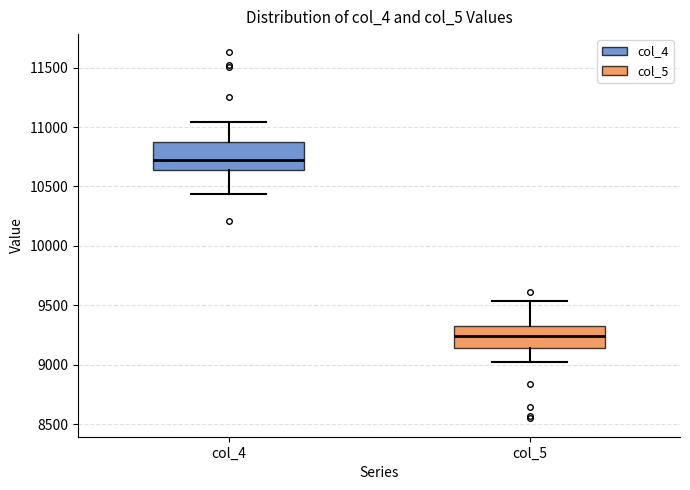

Reading left to right, read every box against the y-axis: the position of its median line, the range the box covers, and the ends of its whiskers. The values are not printed on the chart, so give them approximately, as read against the axis.

col_4: median 10700, box 10650 to 10900, whiskers 10450 to 11050
col_5: median 9250, box 9150 to 9300, whiskers 9000 to 9550